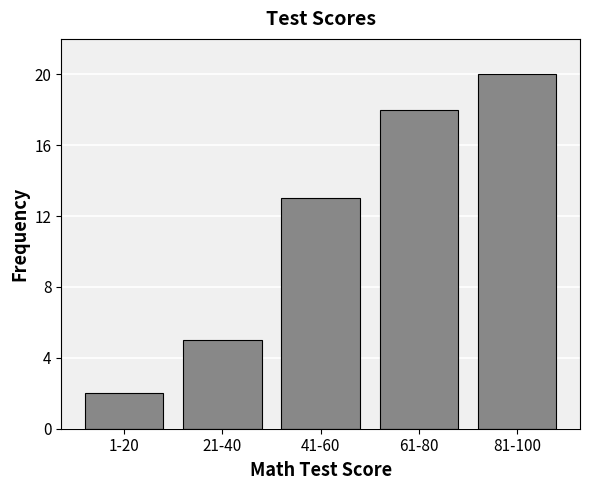

Reading right to left, extract all data points from this chart.

20	18	13	5	2